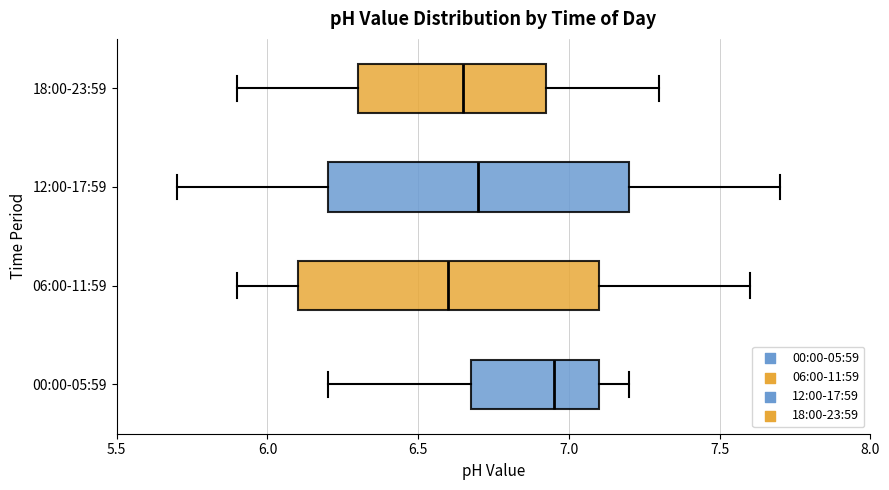

Reading bottom to top, transcribe this box plot: for each box, give where its median line is, the range the box spans, and where its two whiskers end, as read against the x-axis. The values are not printed on the chart, so give them approximately, as read against the axis.

00:00-05:59: median 6.95, box 6.70 to 7.10, whiskers 6.20 to 7.20
06:00-11:59: median 6.60, box 6.10 to 7.10, whiskers 5.90 to 7.60
12:00-17:59: median 6.70, box 6.20 to 7.20, whiskers 5.70 to 7.70
18:00-23:59: median 6.65, box 6.30 to 6.95, whiskers 5.90 to 7.30